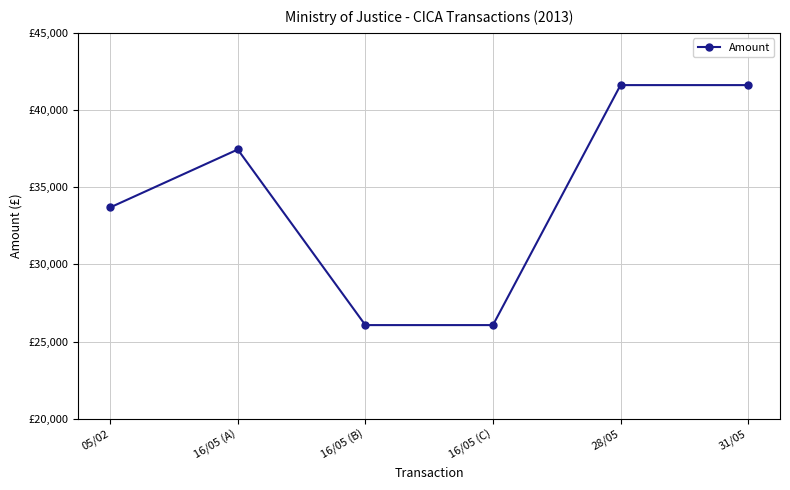

Where does the data first go above 37445?

28/05